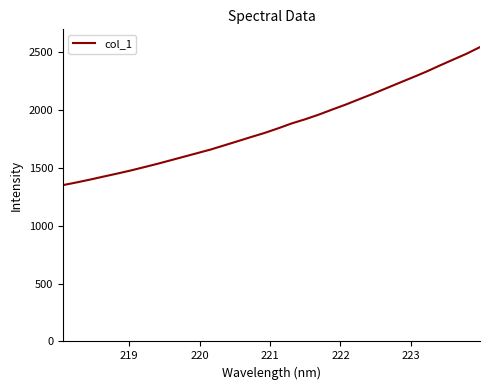

What is the maximum value shown in the chart?

2546.4